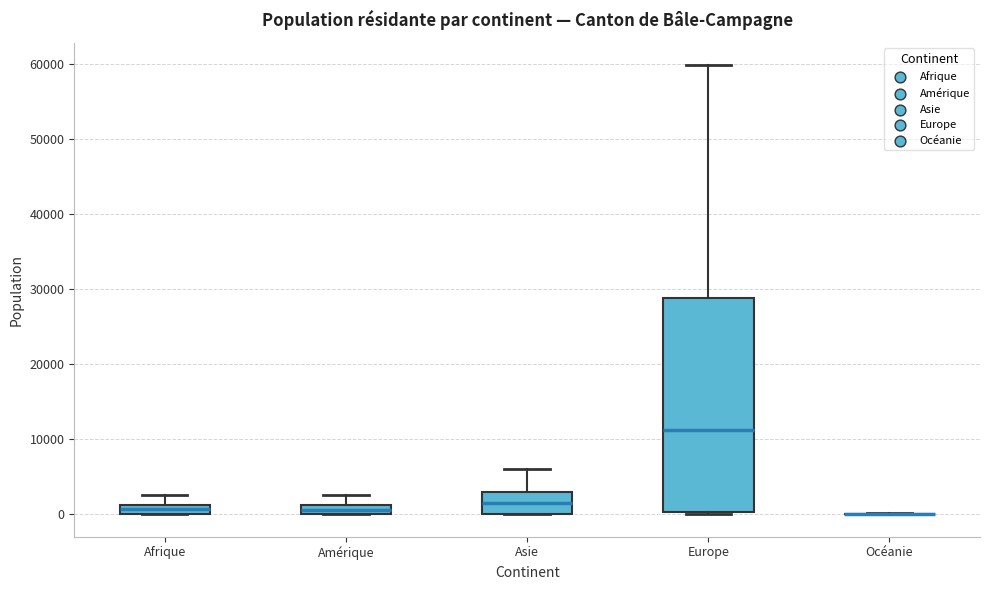

Where does the upper whisker of the box for Amérique end on the y-axis? The values are not printed on the chart, so give them approximately, as read against the axis.

3000